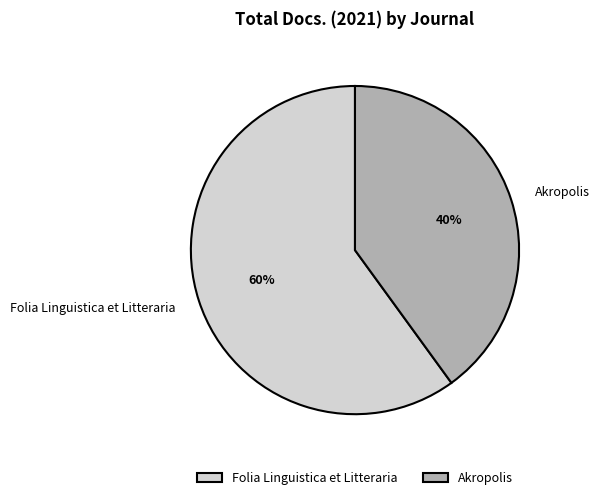

Is there any slice that represents more than half of the pie?

Yes